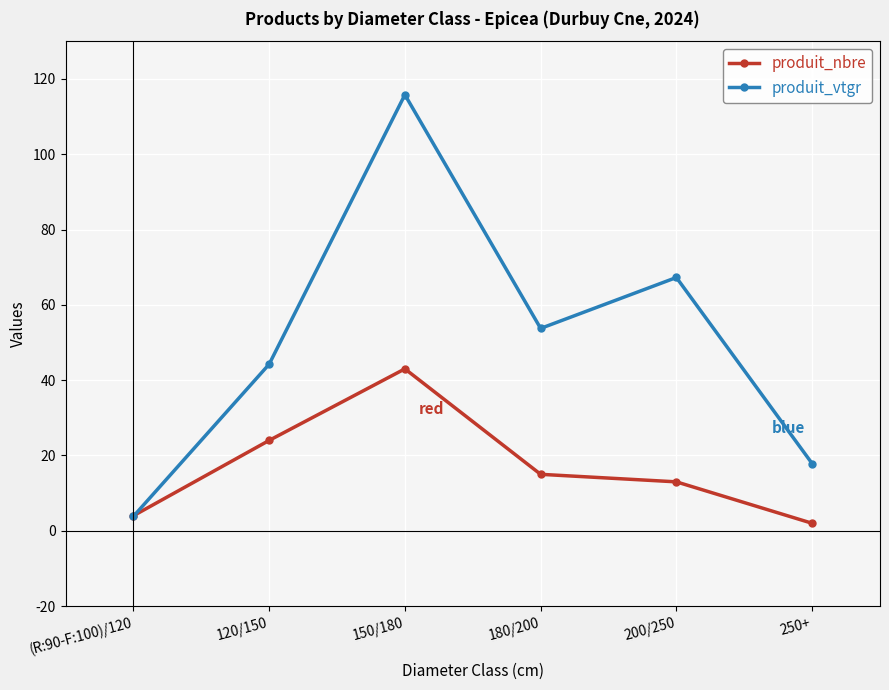

What is the sum of the produit_vtgr values at 120/150 and (R:90-F:100)/120?

48.1